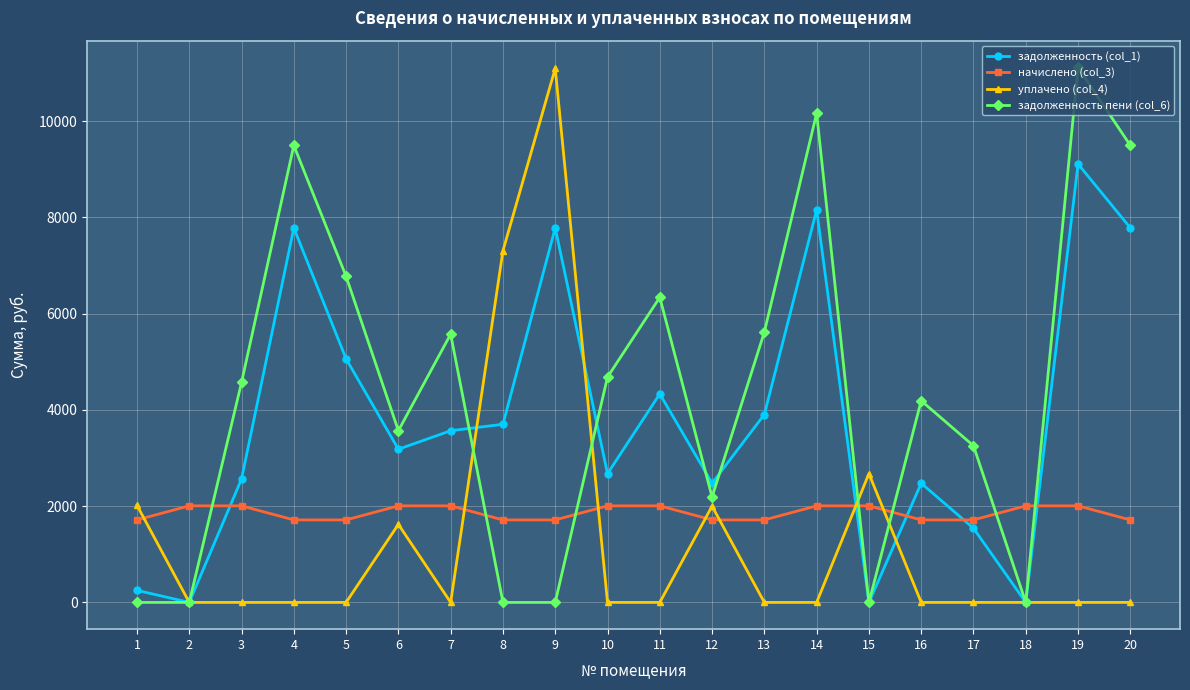

Is the value of начислено (col_3) at 15 greater than the value of задолженность пени (col_6) at 12?

No